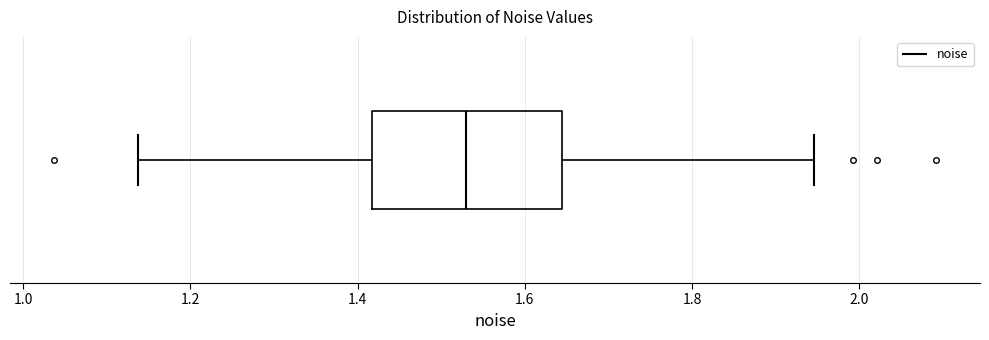

Transcribe this box plot: give where the median line is, the range the box spans, and where the two whiskers end, as read against the x-axis. The values are not printed on the chart, so give them approximately, as read against the axis.

median 1.54, box 1.42 to 1.64, whiskers 1.14 to 1.94